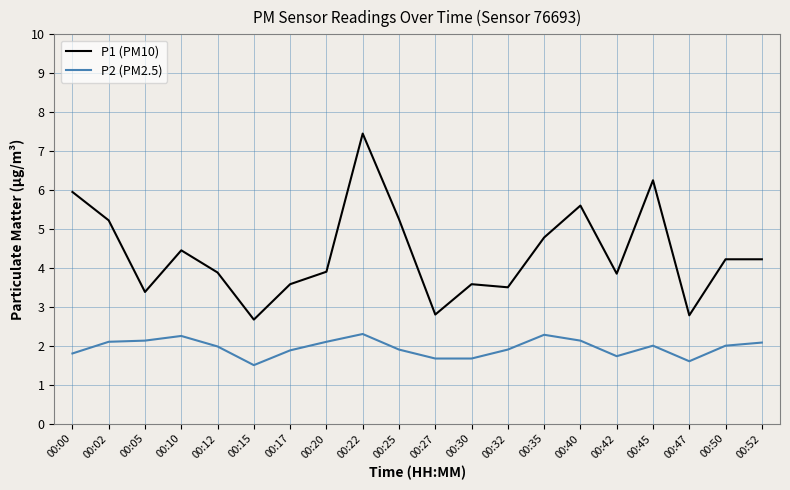

At which category does P1 (PM10) reach its first local valley?

00:05